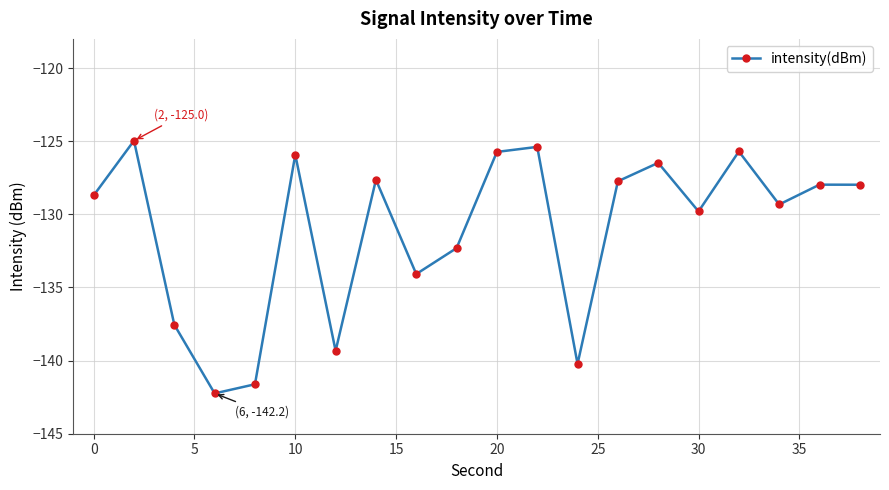

What is the difference between the maximum and minimum values?

17.3